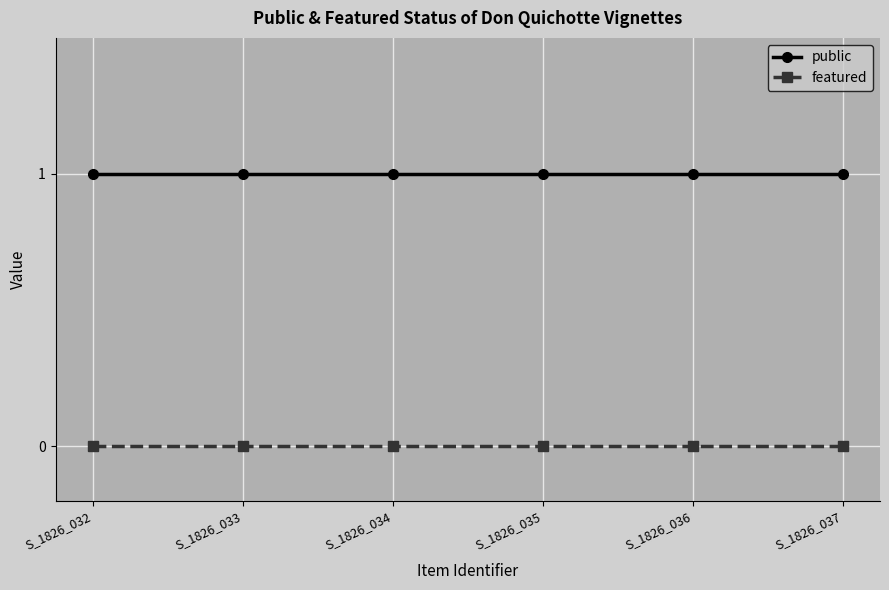

Reading left to right, extract all data points from this chart.

public: 1	1	1	1	1	1
featured: 0	0	0	0	0	0